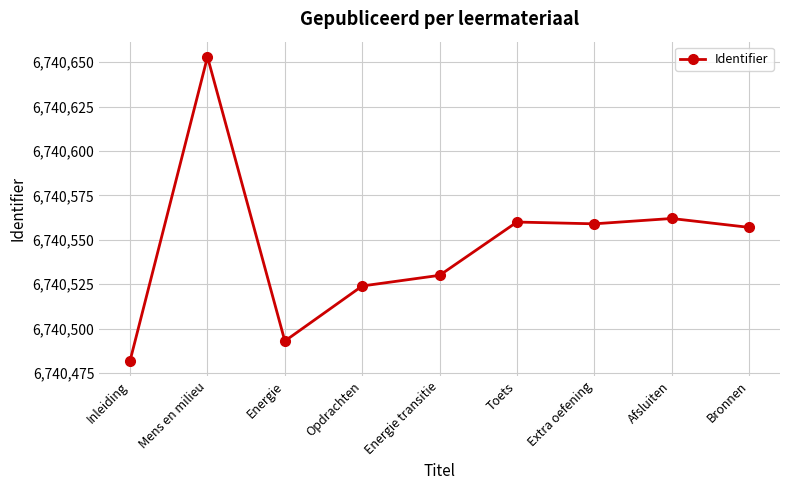

Count the number of data series in this chart.

1